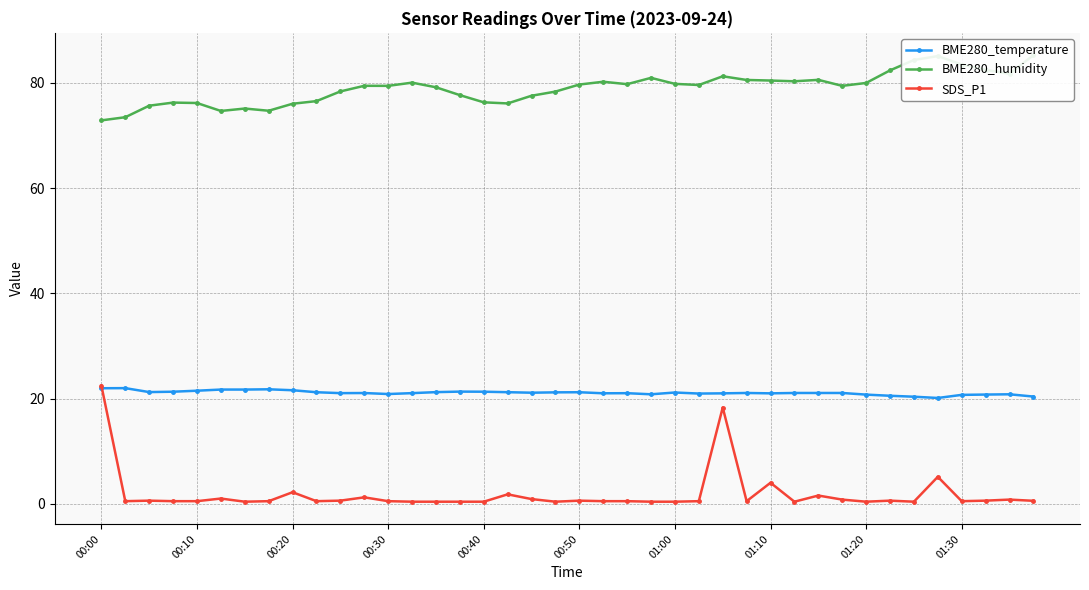

In SDS_P1, how many points are lower than both neighbors (excluding endpoints)?

9